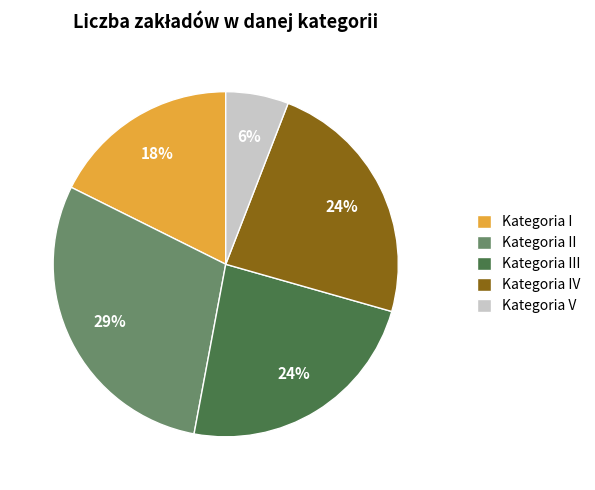

True or false: Kategoria III accounts for 11% of the total.

False